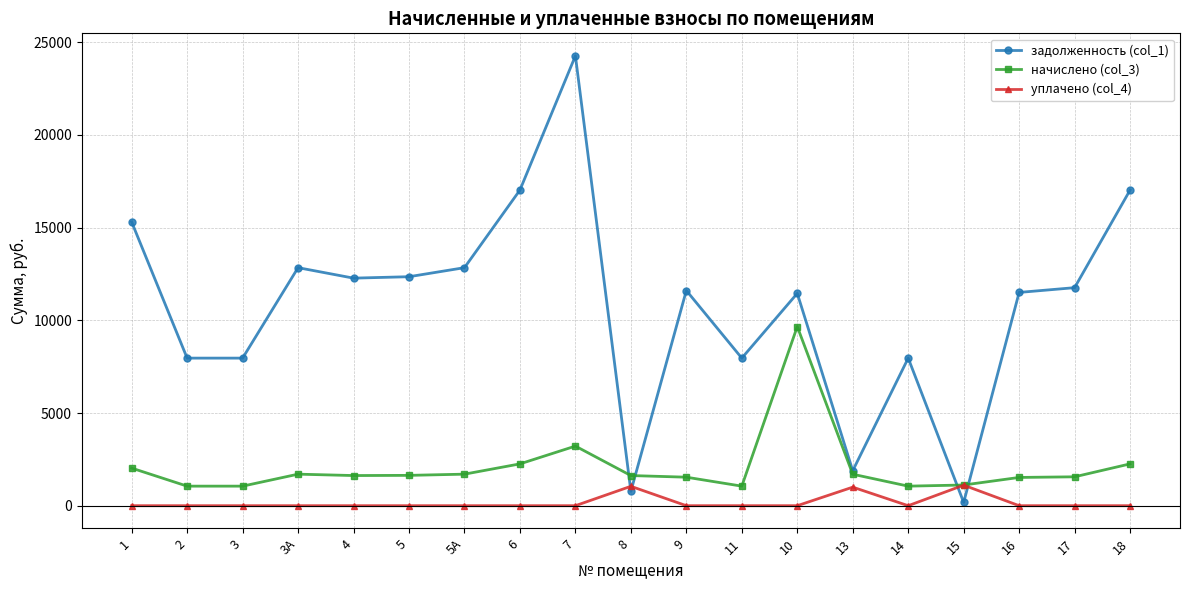

The value of уплачено (col_4) at 3А is 0.0. True or false?

True